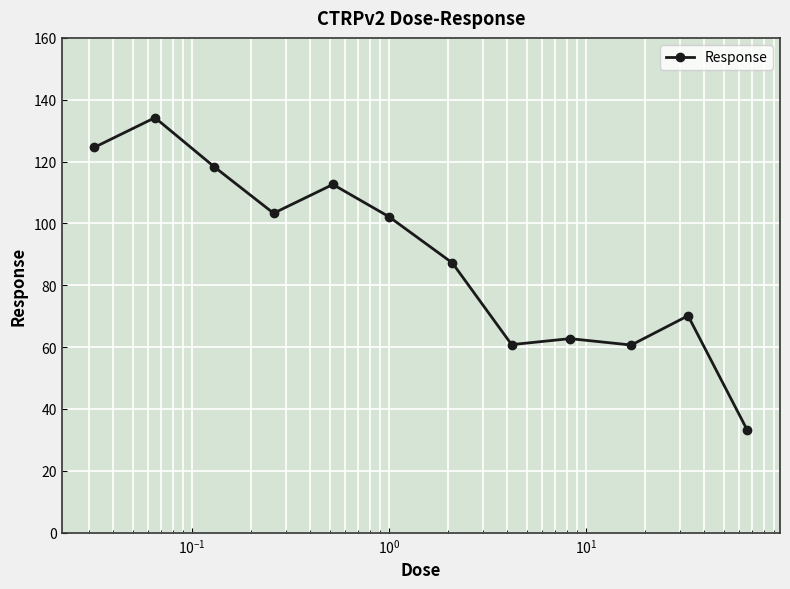

True or false: the data has more than 0 interior local peaks.

True